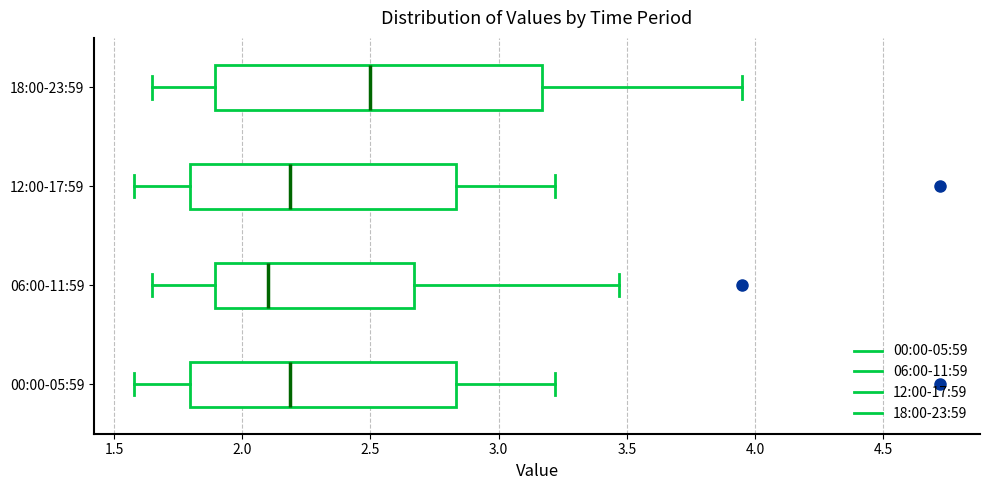

Which box is the widest, from its left edge to its right edge?

18:00-23:59